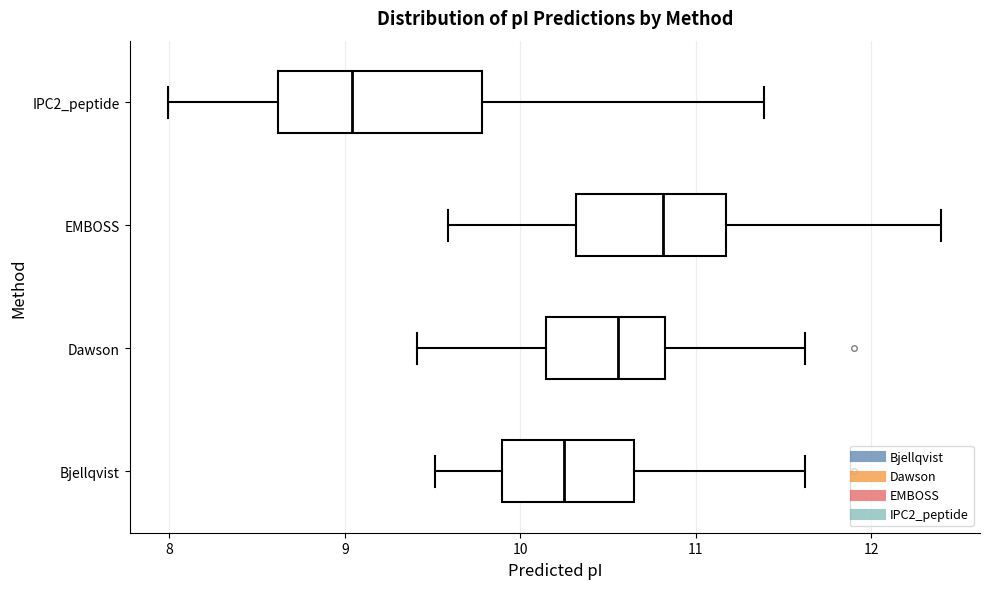

Where does the median line of the box for EMBOSS sit on the x-axis? The values are not printed on the chart, so give them approximately, as read against the axis.

10.8